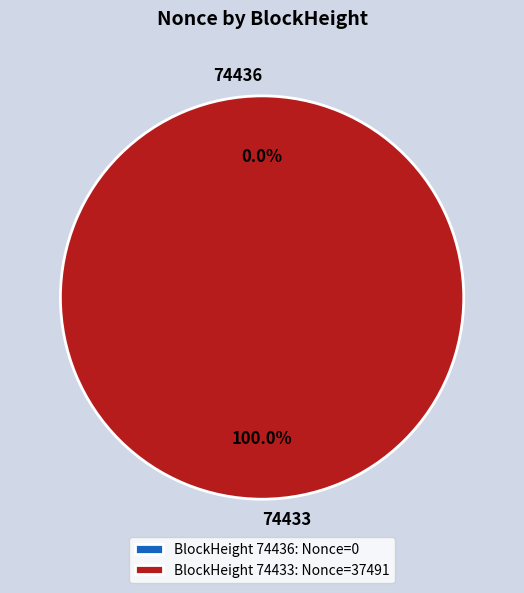

To the nearest percent, what is the average slice percentage?

50%